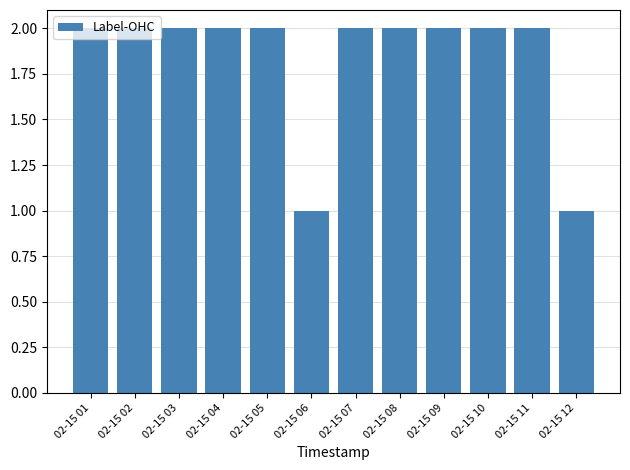

What is the ratio of the value at 02-15 09 to the value at 02-15 03?

1.0